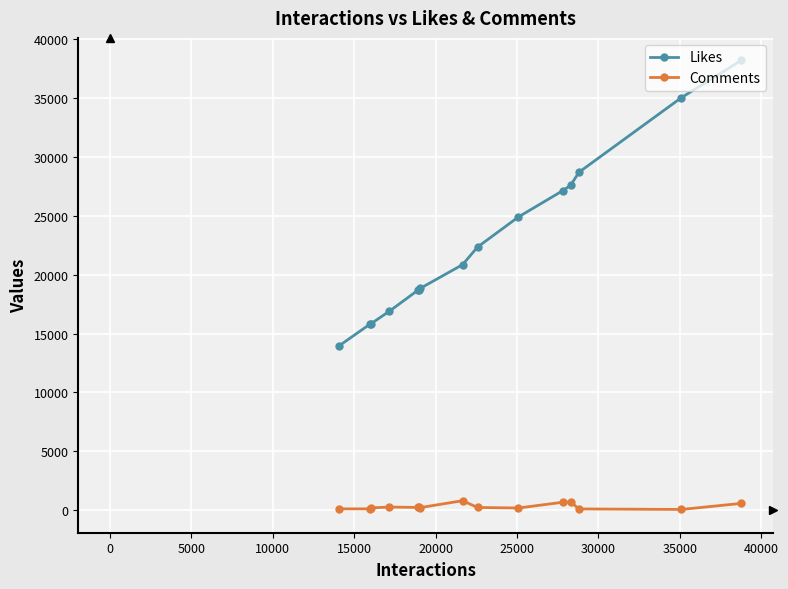

How many series are shown in this chart?

2